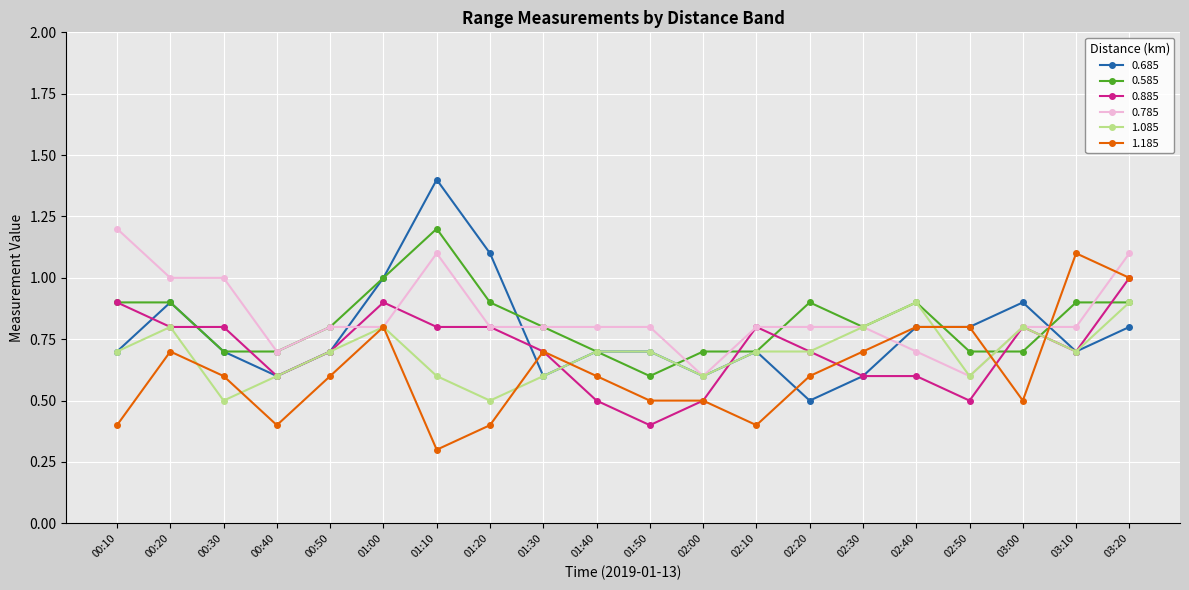

What is the total value across all series at 01:20?

4.5